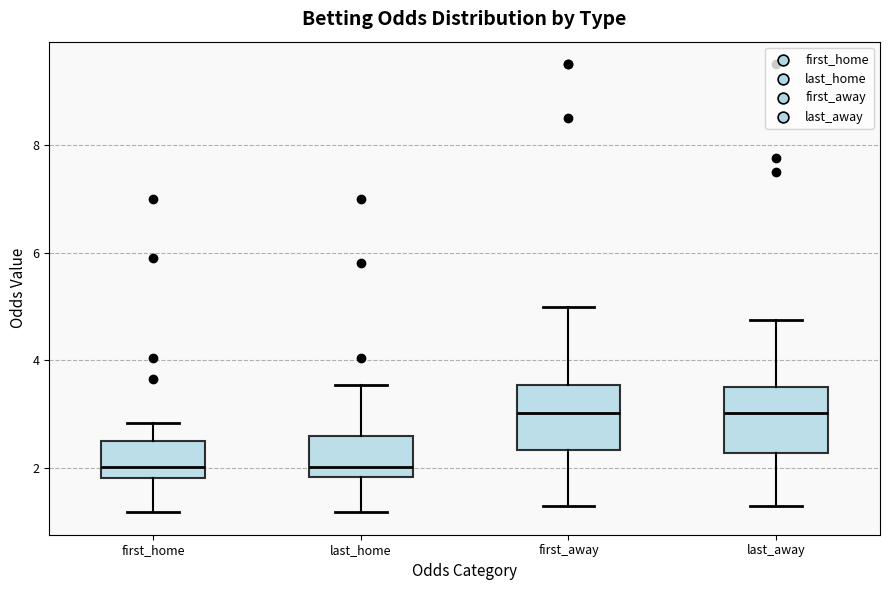

Reading left to right, read every box against the y-axis: the position of its median line, the range the box covers, and the ends of its whiskers. The values are not printed on the chart, so give them approximately, as read against the axis.

first_home: median 2.0, box 1.8 to 2.6, whiskers 1.2 to 2.8
last_home: median 2.0, box 1.8 to 2.6, whiskers 1.2 to 3.6
first_away: median 3.0, box 2.4 to 3.6, whiskers 1.4 to 5.0
last_away: median 3.0, box 2.2 to 3.6, whiskers 1.4 to 4.8